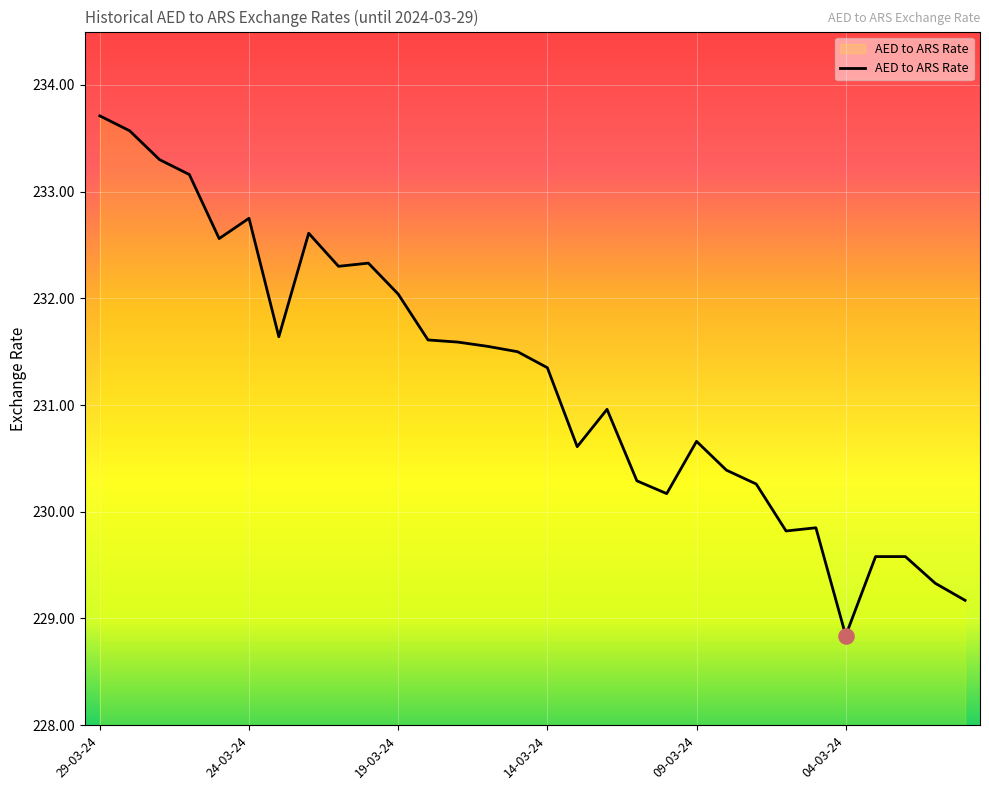

What is the greatest value displayed?

233.7